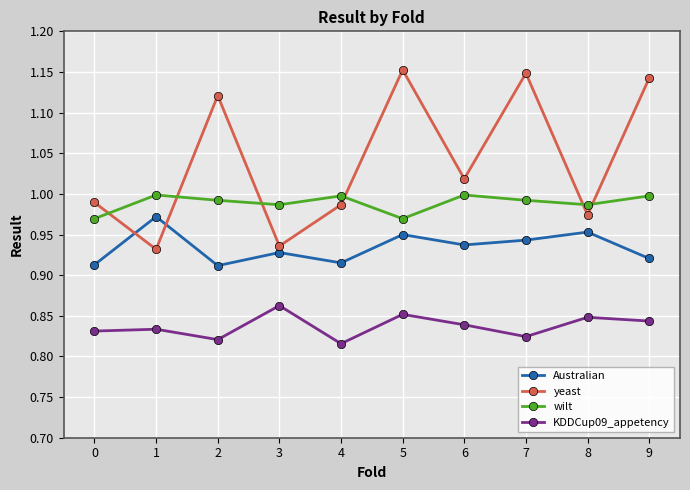

True or false: wilt has a value of 1.0 at 9.

True